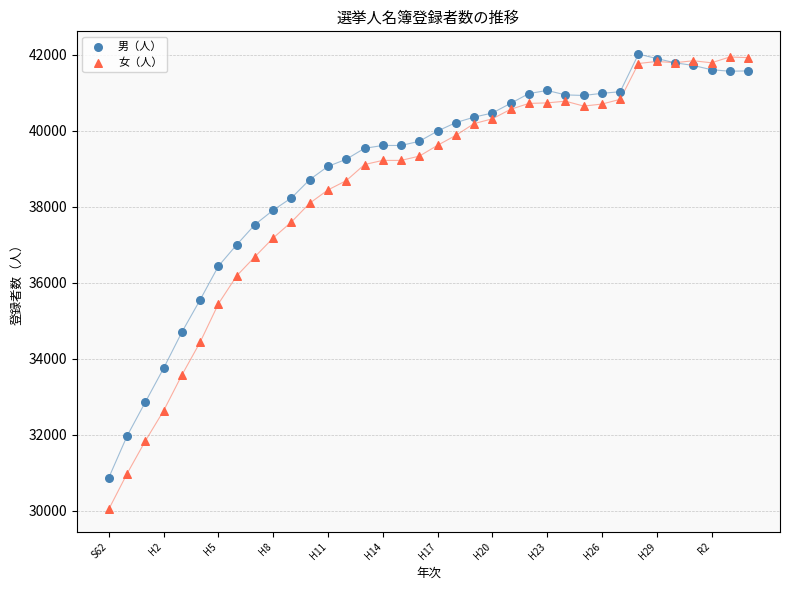

Across all series, what Y value is closest to 36033?

36185